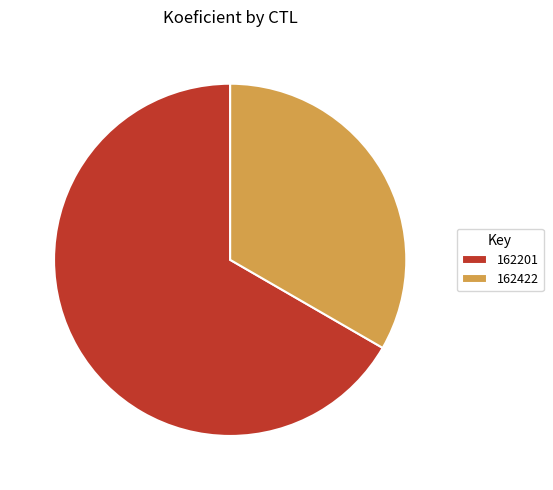

What is the majority slice?

162201